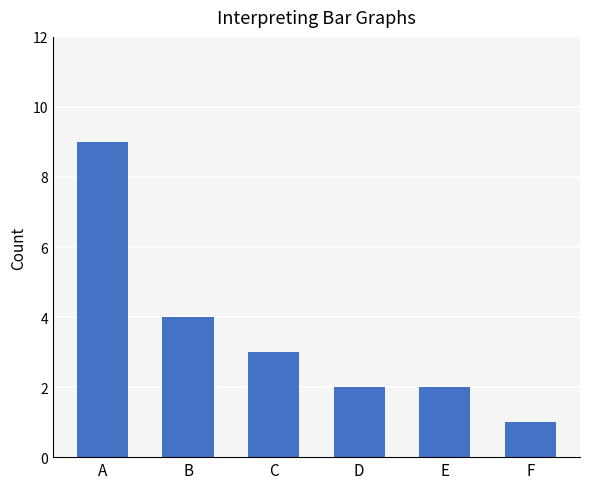

At which label is the value closest to 5?

B